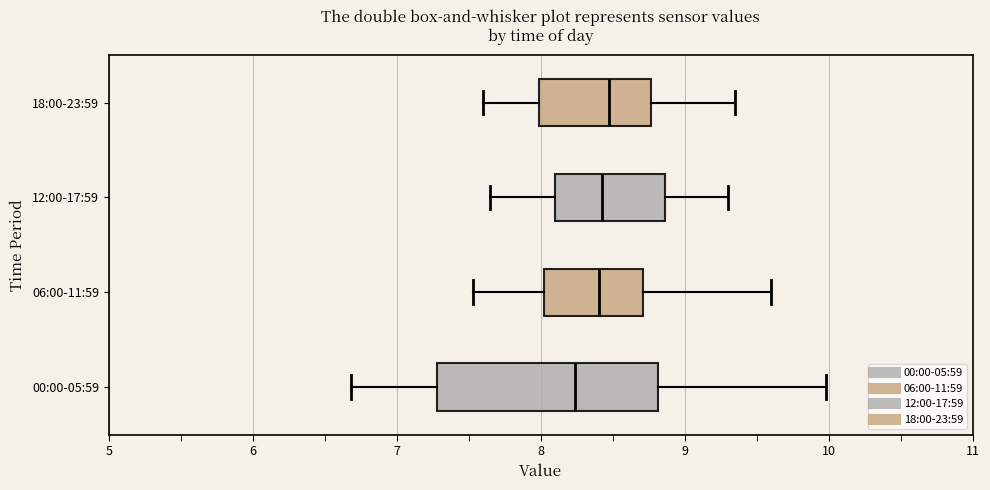

Reading bottom to top, transcribe this box plot: for each box, give where its median line is, the range the box spans, and where its two whiskers end, as read against the x-axis. The values are not printed on the chart, so give them approximately, as read against the axis.

00:00-05:59: median 8.2, box 7.3 to 8.8, whiskers 6.7 to 10.0
06:00-11:59: median 8.4, box 8.0 to 8.7, whiskers 7.5 to 9.6
12:00-17:59: median 8.4, box 8.1 to 8.9, whiskers 7.7 to 9.3
18:00-23:59: median 8.5, box 8.0 to 8.8, whiskers 7.6 to 9.4